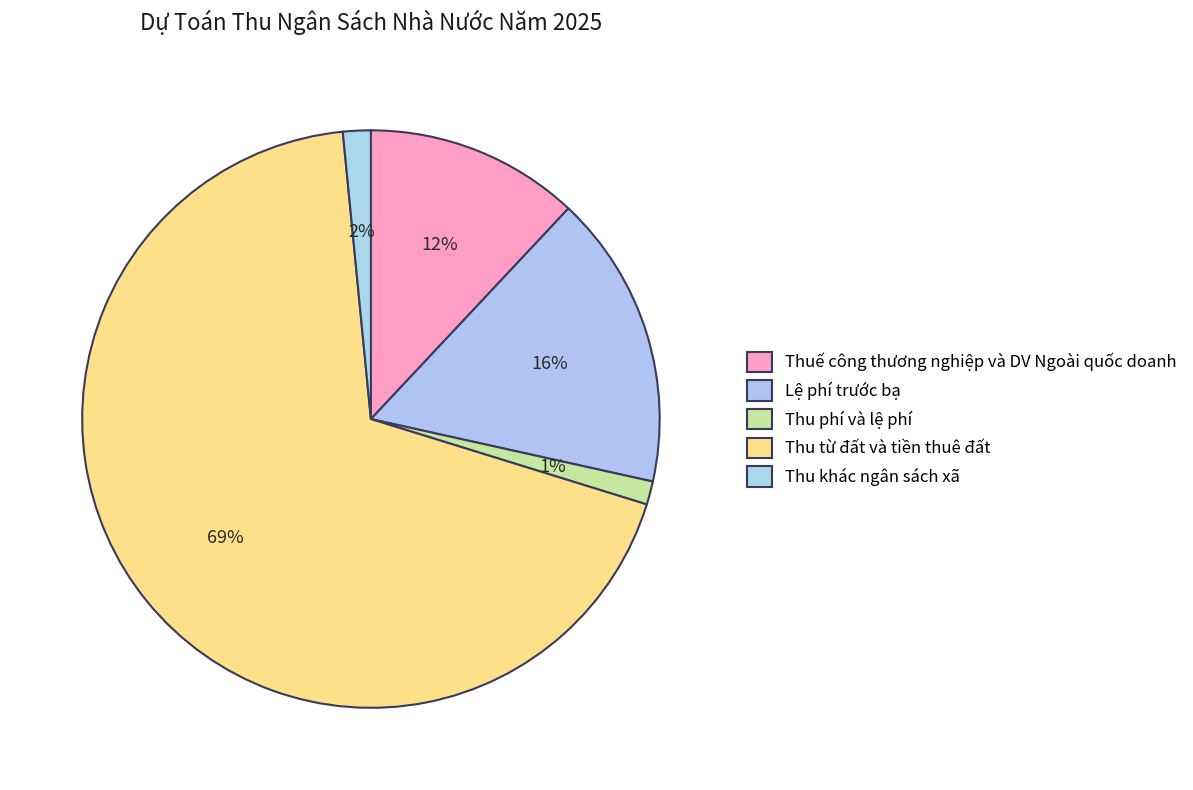

To the nearest percent, what percentage of the pie is Thu phí và lệ phí?

1%